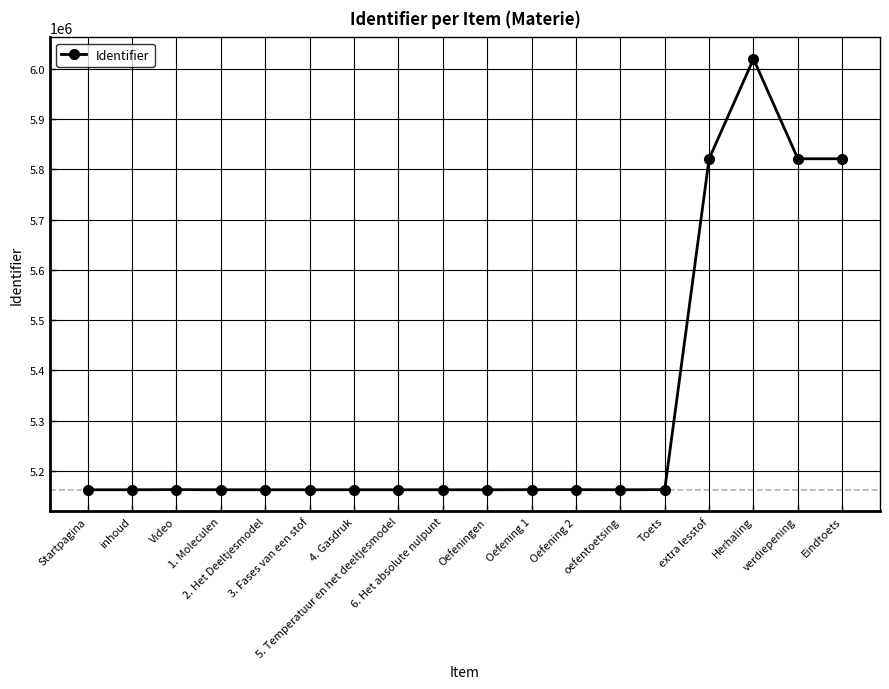

What is the value of the 14th point from the left?

5162967